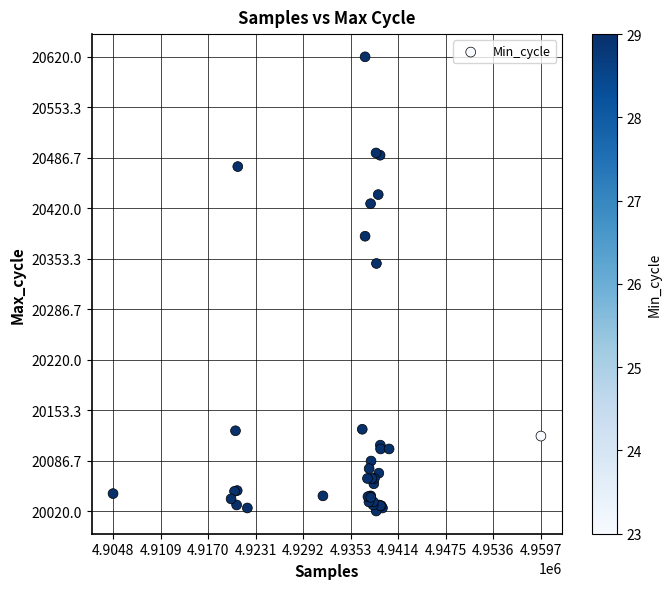

What Y value in the scatter plot is closest to 20320?

20347